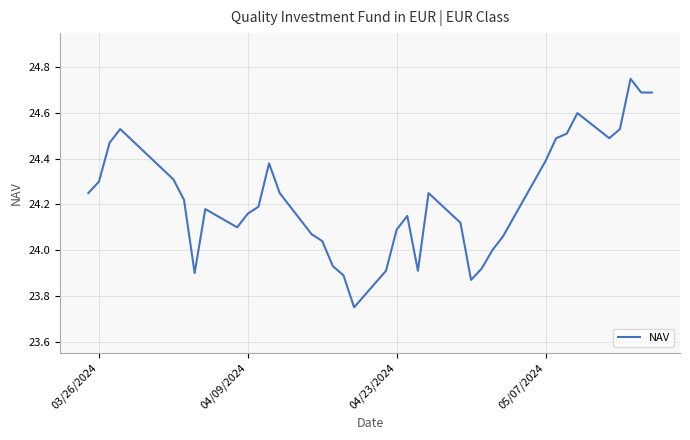

What is the difference between the maximum and minimum values?

1.0